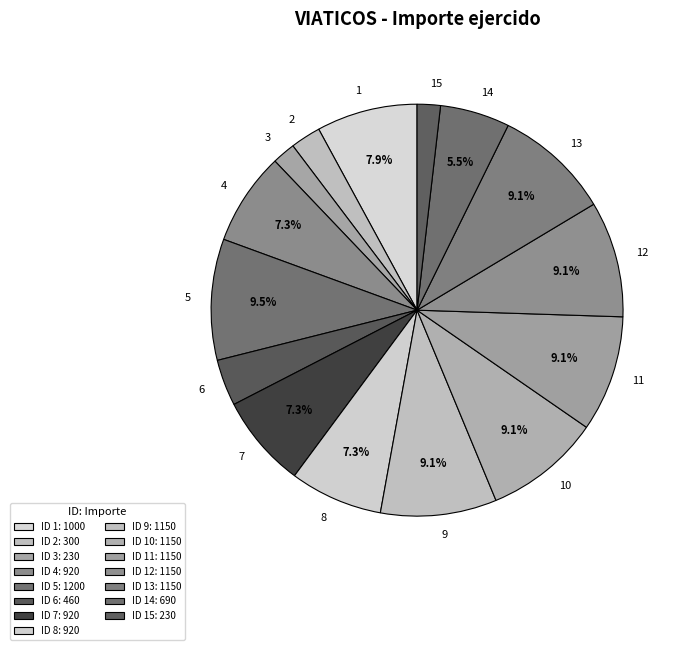

True or false: 8 accounts for 1% of the total.

False